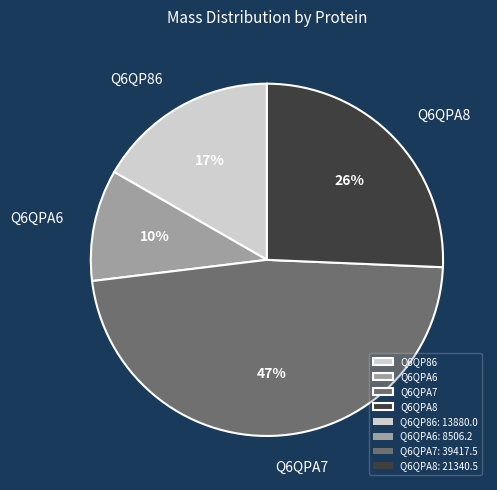

Which slice is the smallest?

Q6QPA6